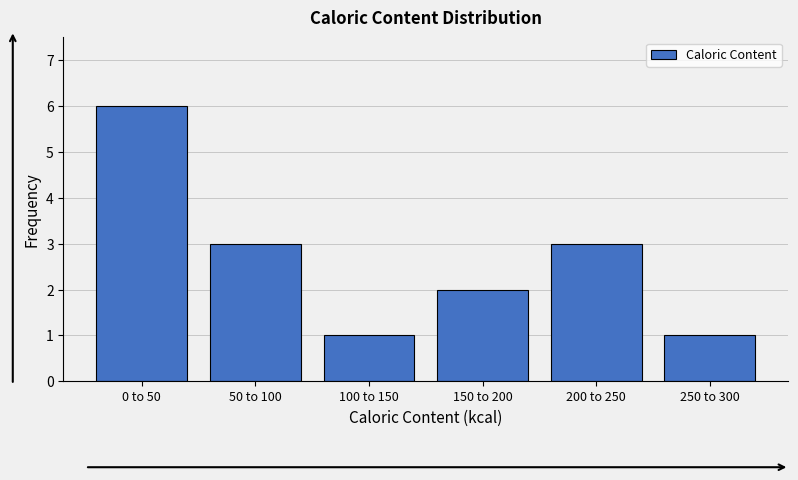

Reading left to right, transcribe all the data shown in this chart.

6	3	1	2	3	1